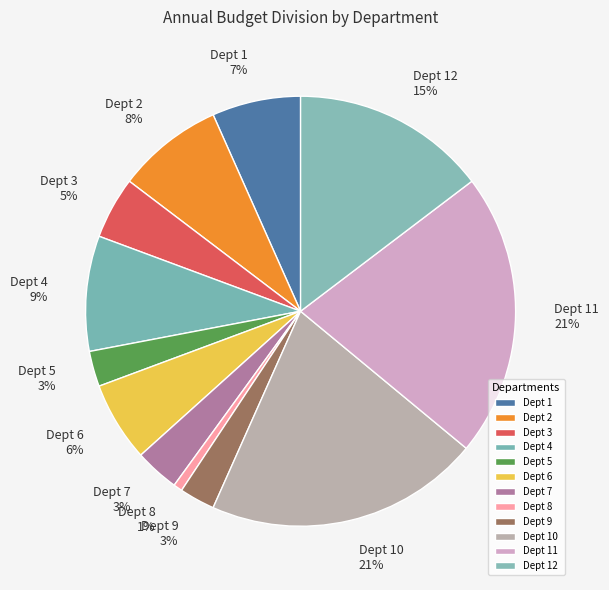

Combined, do Dept 5 and Dept 6 account for over 50%?

No